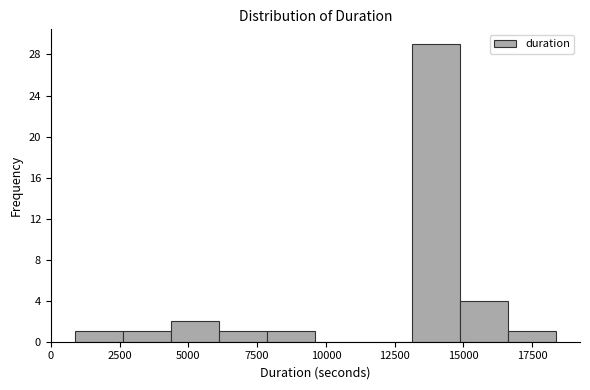

Around what value on the x-axis is the tallest bar? Give the approximate position of its centre, as read against the axis.

14000